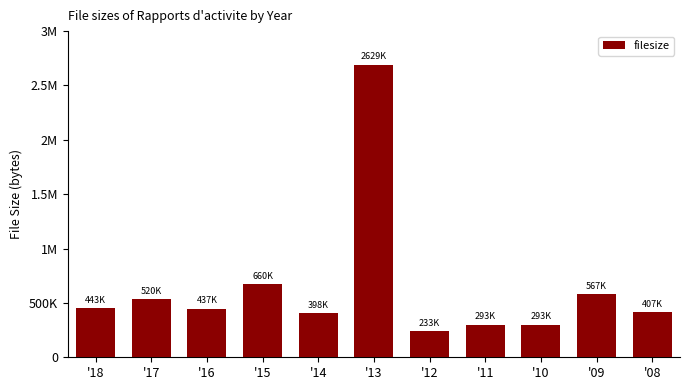

Approximately how many times larger is the value at '12 compared to '08?

0.6